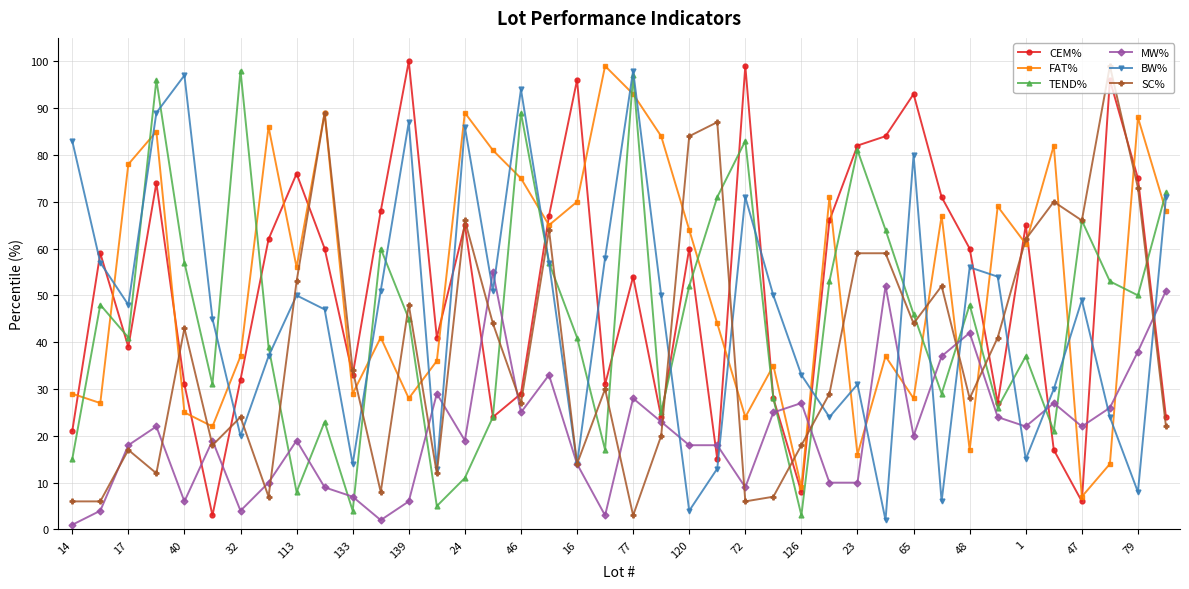

After their last crossing, which series has the higher values: MW% or FAT%?

FAT%